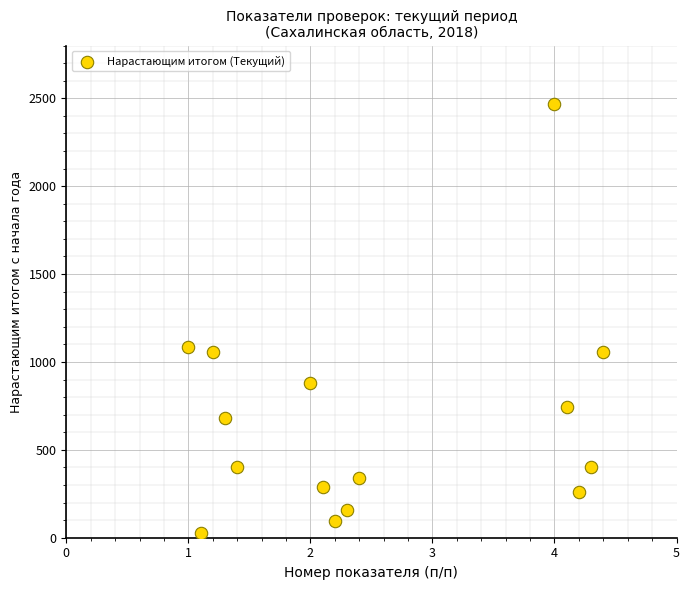

What is the range of Y values (max minus min)?

2440